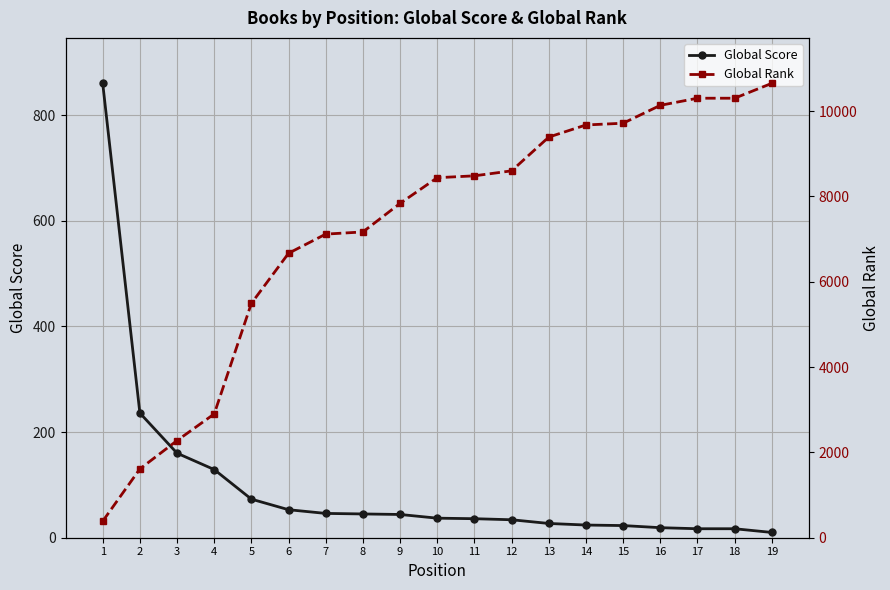

What are all the series names shown in the legend?

Global Score, Global Rank